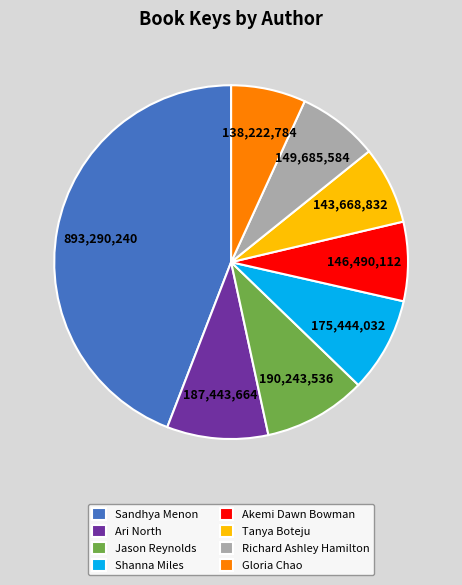

Does Shanna Miles represent more than half of the total?

No